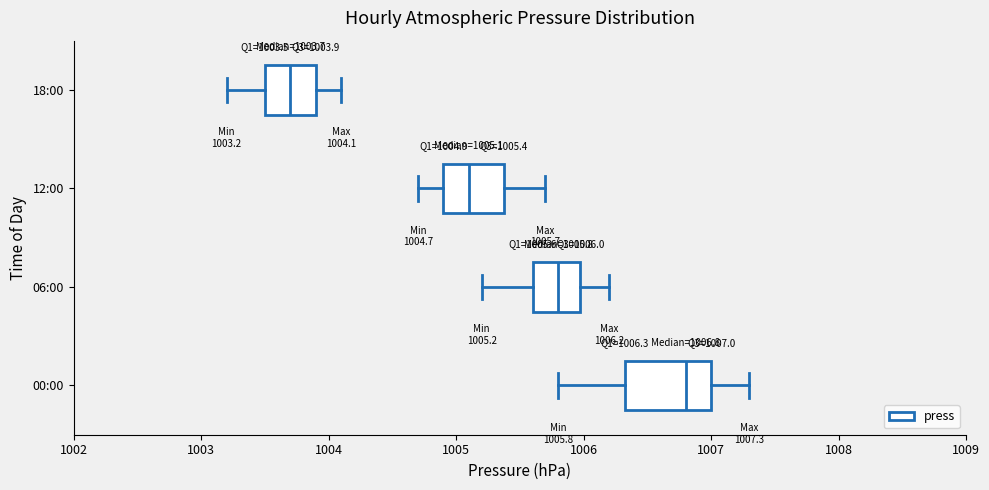

Which box's median line is the furthest to the right?

00:00